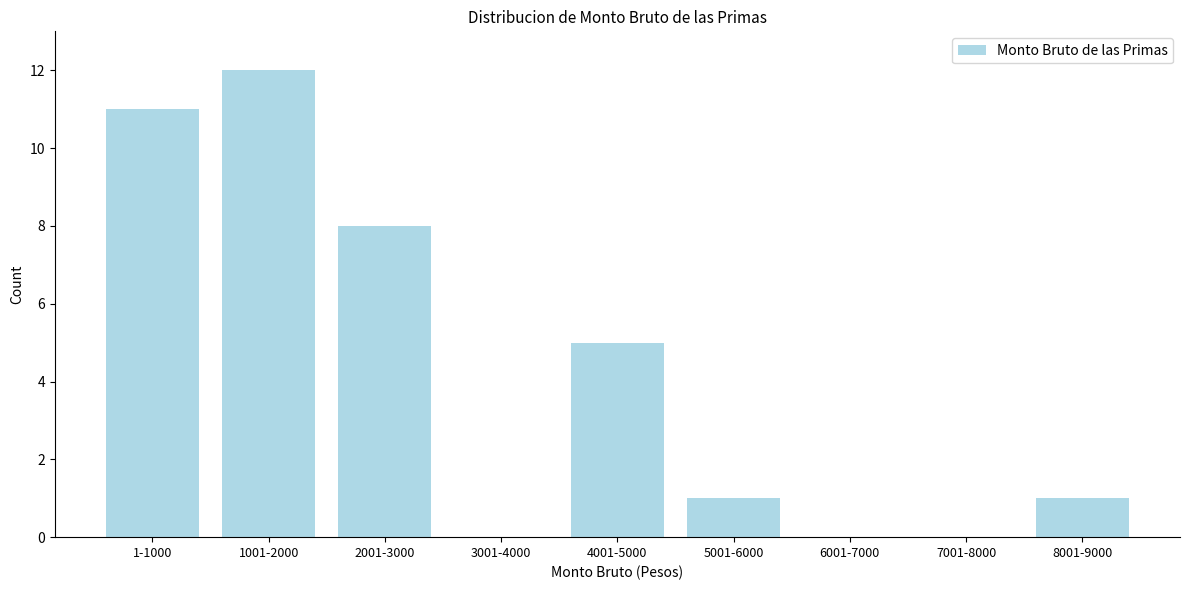

Reading right to left, transcribe all the data shown in this chart.

8001-9000=1	7001-8000=0	6001-7000=0	5001-6000=1	4001-5000=5	3001-4000=0	2001-3000=8	1001-2000=12	1-1000=11